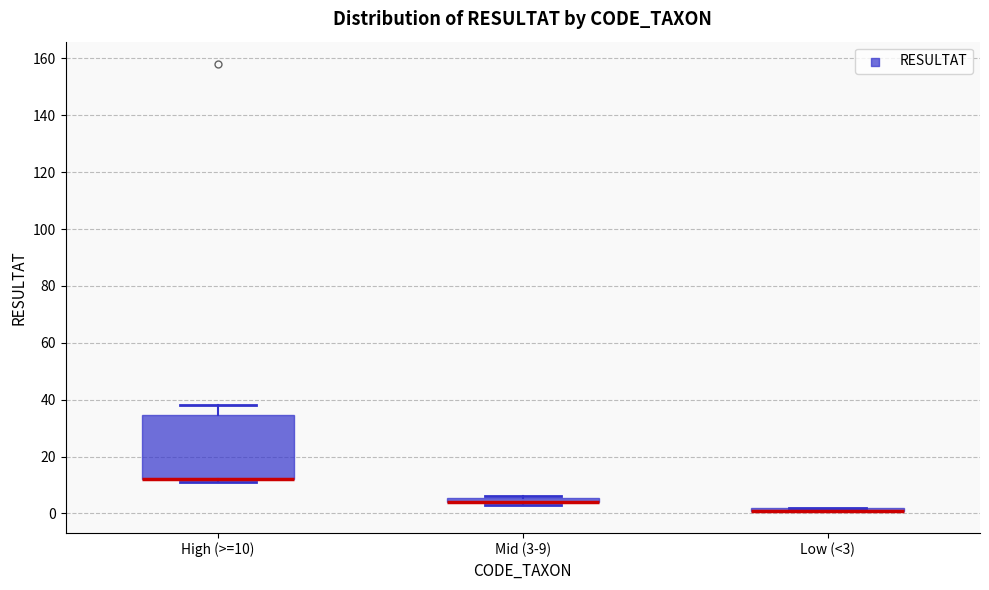

Comparing the boxes themselves (not the whiskers), which one is the tallest?

High (>=10)